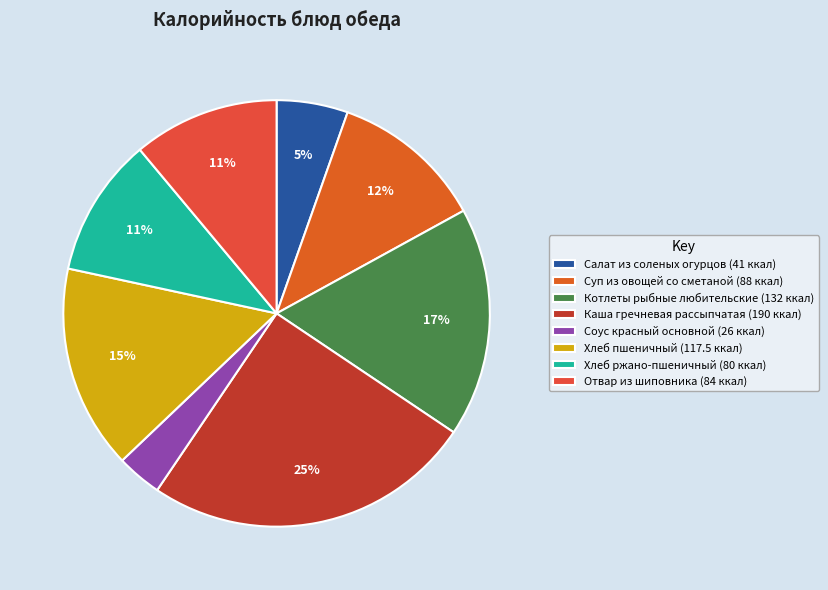

To the nearest percent, what is the difference between the largest and smallest slice percentages?

22%